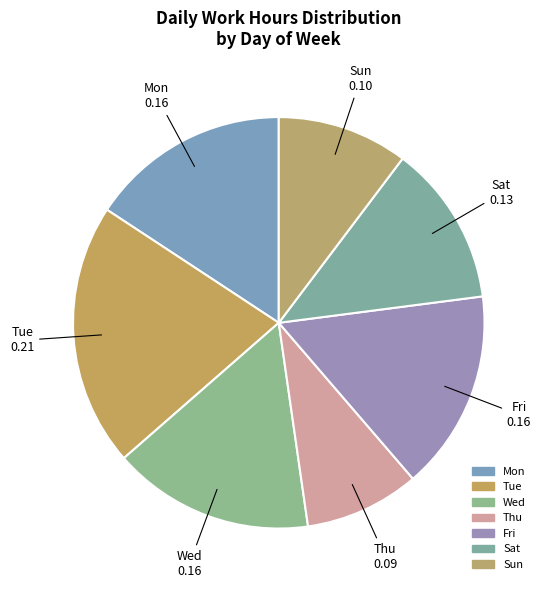

How many slices are in this pie chart?

7